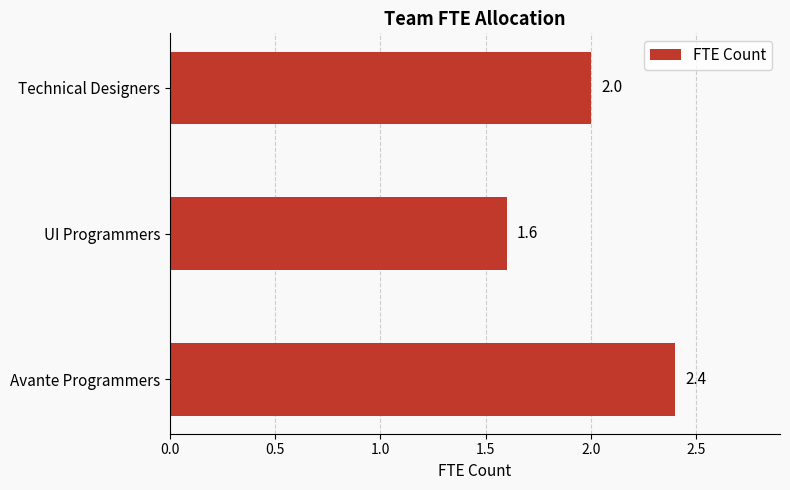

What is the ratio of the value at UI Programmers to the value at Avante Programmers?

0.7